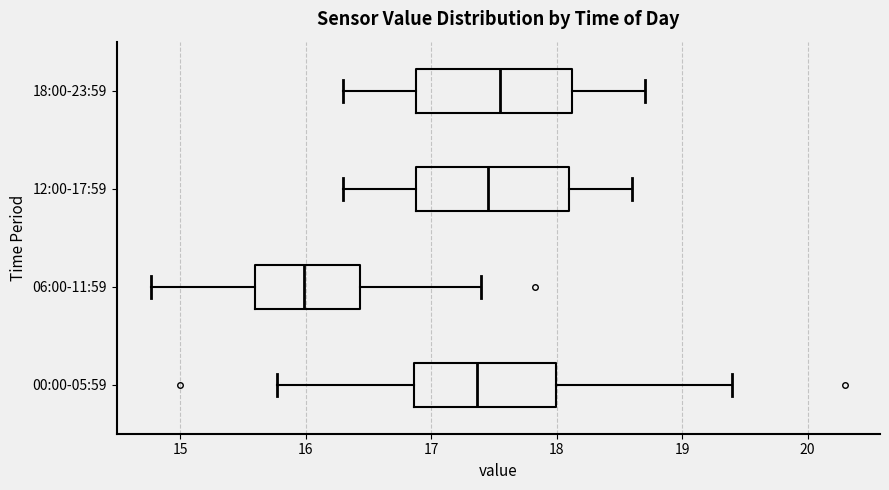

Reading bottom to top, read every box against the x-axis: the position of its median line, the range the box covers, and the ends of its whiskers. The values are not printed on the chart, so give them approximately, as read against the axis.

00:00-05:59: median 17.4, box 16.9 to 18.0, whiskers 15.8 to 19.4
06:00-11:59: median 16.0, box 15.6 to 16.4, whiskers 14.8 to 17.4
12:00-17:59: median 17.5, box 16.9 to 18.1, whiskers 16.3 to 18.6
18:00-23:59: median 17.6, box 16.9 to 18.1, whiskers 16.3 to 18.7